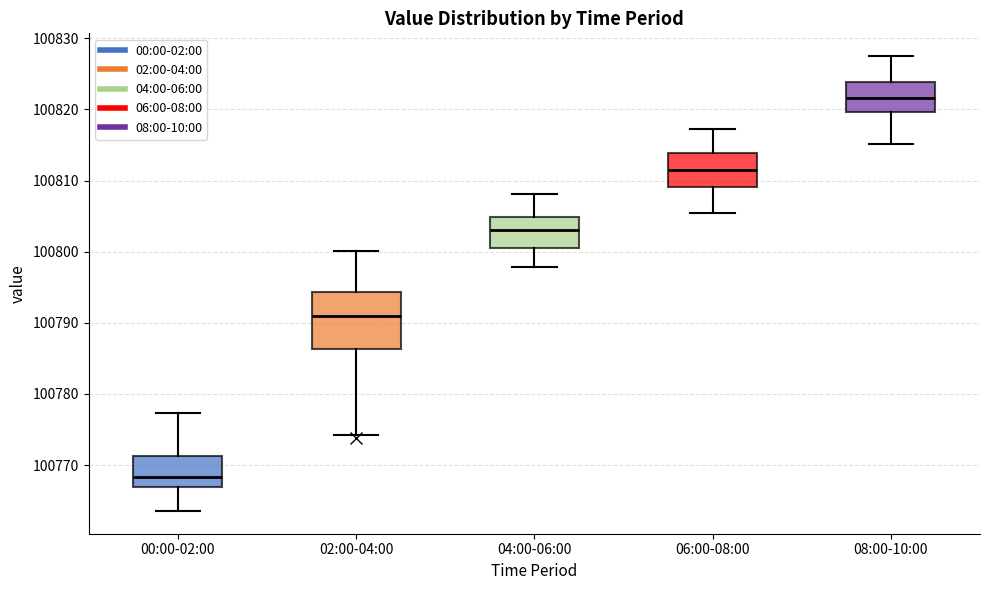

Where does the median line of the box for 06:00-08:00 sit on the y-axis? The values are not printed on the chart, so give them approximately, as read against the axis.

100811